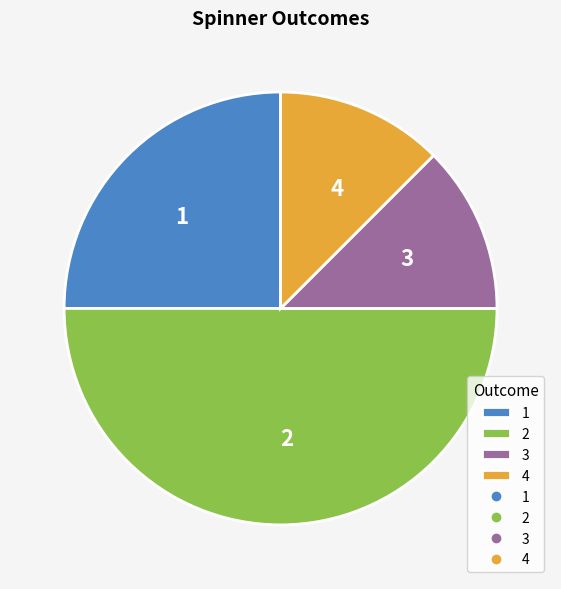

Does 4 account for over 50% of the chart?

No